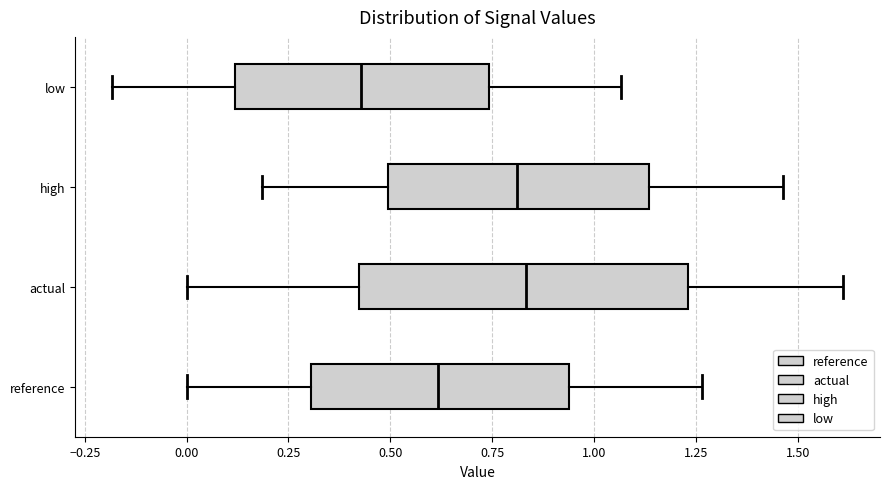

Reading bottom to top, read every box against the x-axis: the position of its median line, the range the box covers, and the ends of its whiskers. The values are not printed on the chart, so give them approximately, as read against the axis.

reference: median 0.60, box 0.30 to 0.95, whiskers 0.00 to 1.25
actual: median 0.85, box 0.40 to 1.25, whiskers 0.00 to 1.60
high: median 0.80, box 0.50 to 1.15, whiskers 0.20 to 1.45
low: median 0.45, box 0.10 to 0.75, whiskers -0.20 to 1.05